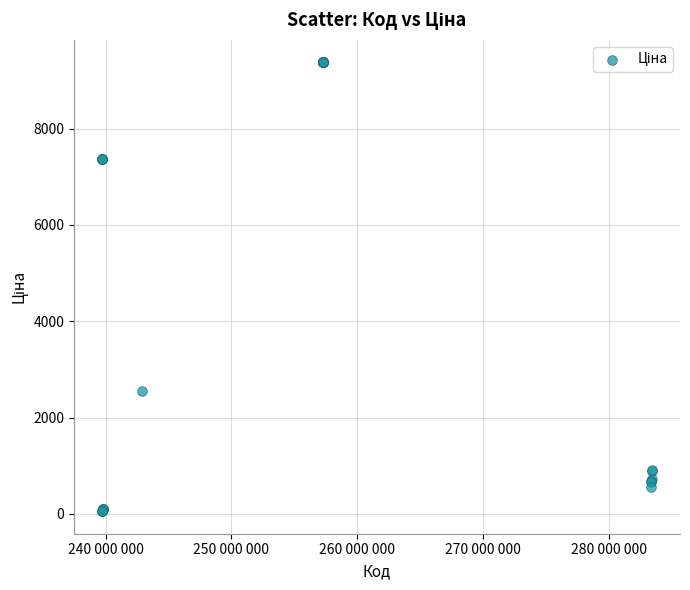

What Y value in the scatter plot is closest to 4717?

2545.8